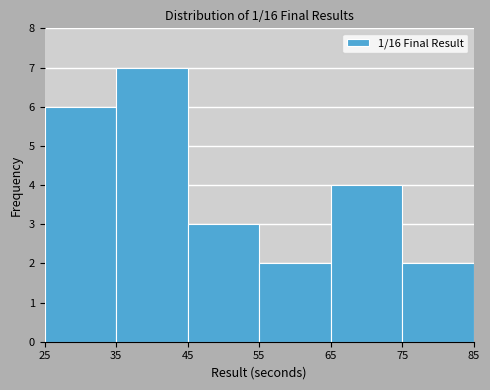

Reading left to right, list every bar in this chart as the range it spans on the x-axis followed by its height. The values are not printed on the chart, so give them approximately, as read against the axis.

25 to 35: 6
35 to 45: 7
45 to 55: 3
55 to 65: 2
65 to 75: 4
75 to 85: 2